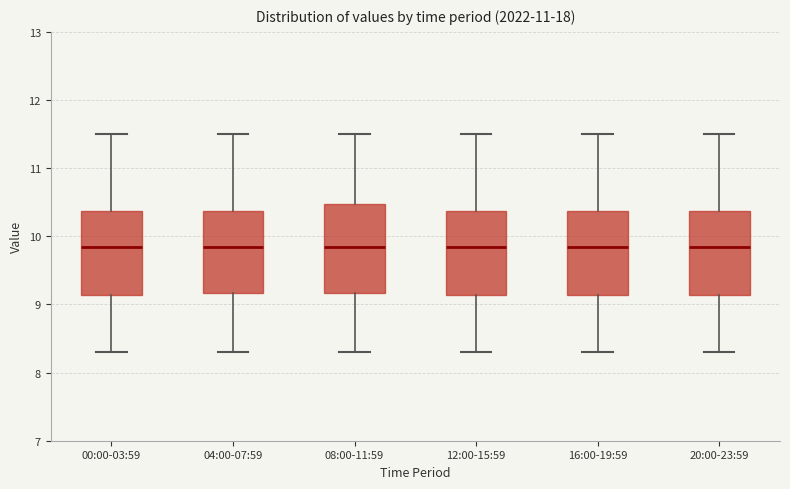

Reading left to right, transcribe this box plot: for each box, give where its median line is, the range the box spans, and where its two whiskers end, as read against the y-axis. The values are not printed on the chart, so give them approximately, as read against the axis.

00:00-03:59: median 9.9, box 9.1 to 10.4, whiskers 8.3 to 11.5
04:00-07:59: median 9.9, box 9.2 to 10.4, whiskers 8.3 to 11.5
08:00-11:59: median 9.9, box 9.2 to 10.5, whiskers 8.3 to 11.5
12:00-15:59: median 9.9, box 9.1 to 10.4, whiskers 8.3 to 11.5
16:00-19:59: median 9.9, box 9.1 to 10.4, whiskers 8.3 to 11.5
20:00-23:59: median 9.9, box 9.1 to 10.4, whiskers 8.3 to 11.5